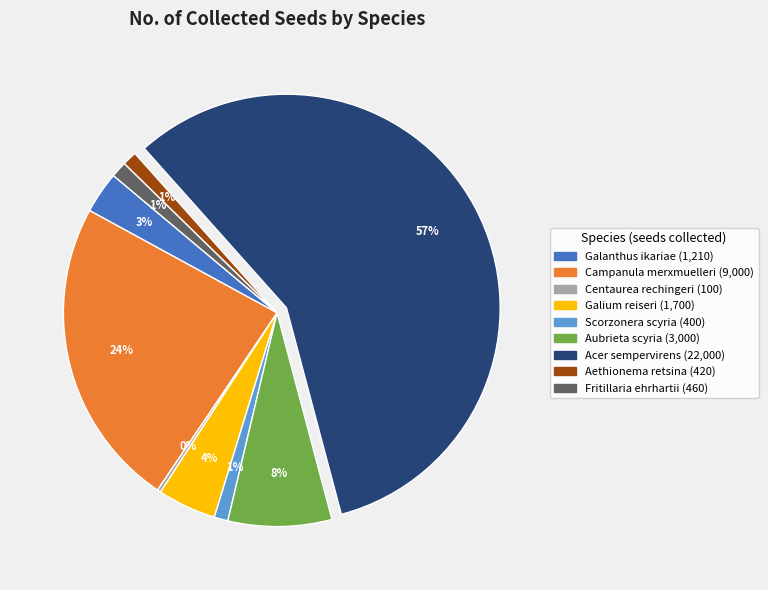

Between Fritillaria ehrhartii and Galium reiseri, which is larger?

Galium reiseri